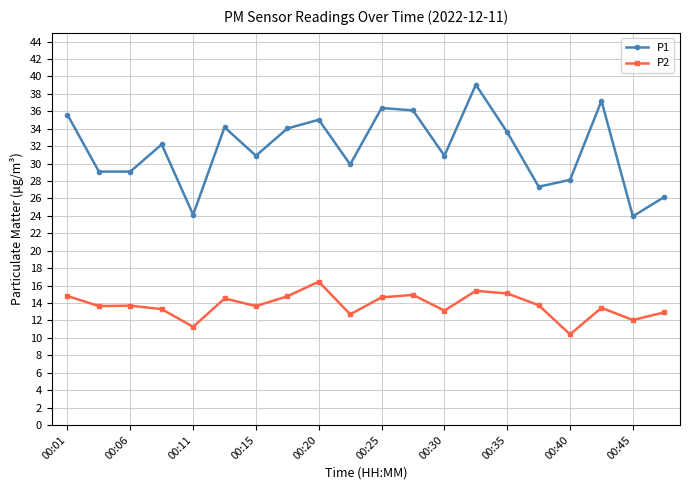

How many series are shown in this chart?

2